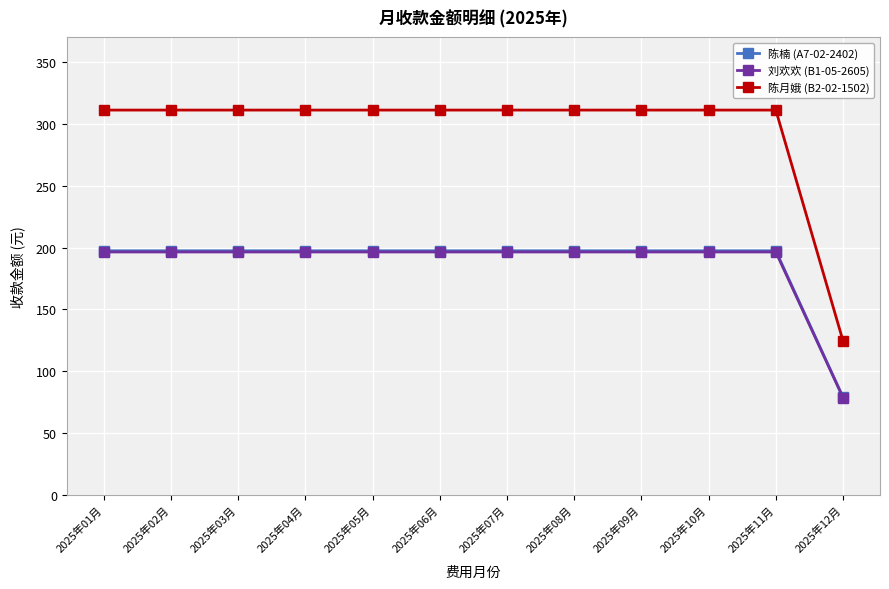

What is the approximate value of 陈楠 (A7-02-2402) at 2025年09月?

197.3